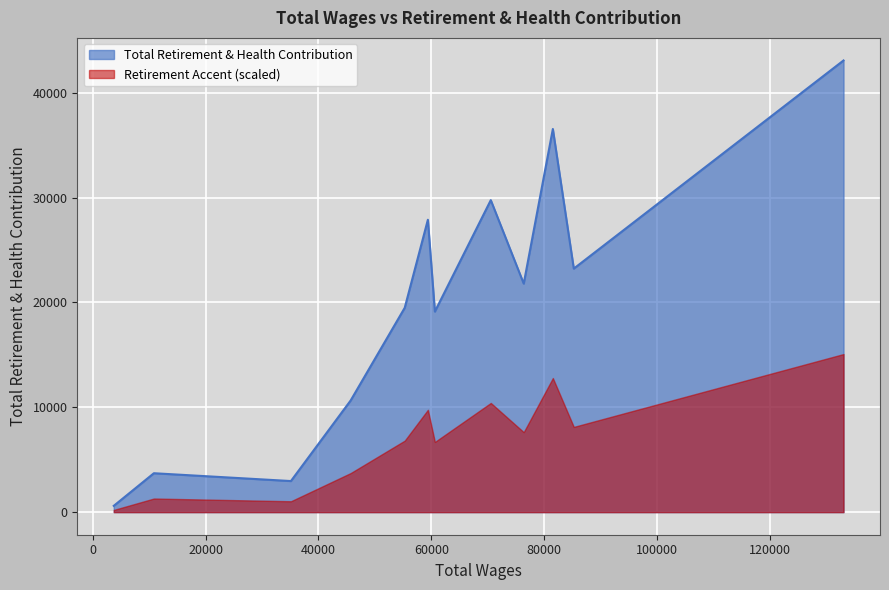

How many categories are shown in the chart?

12